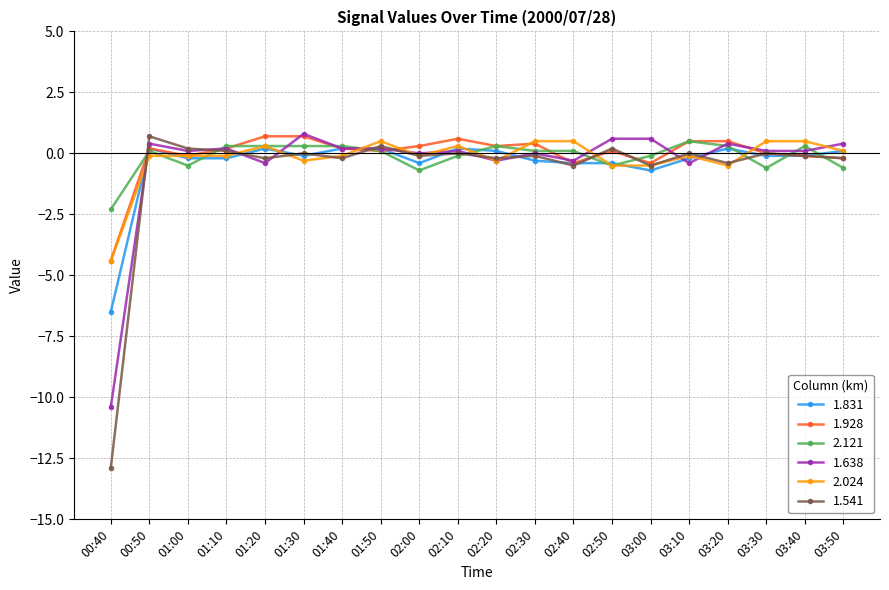

True or false: 1.638 has more than 0 interior local peaks.

True